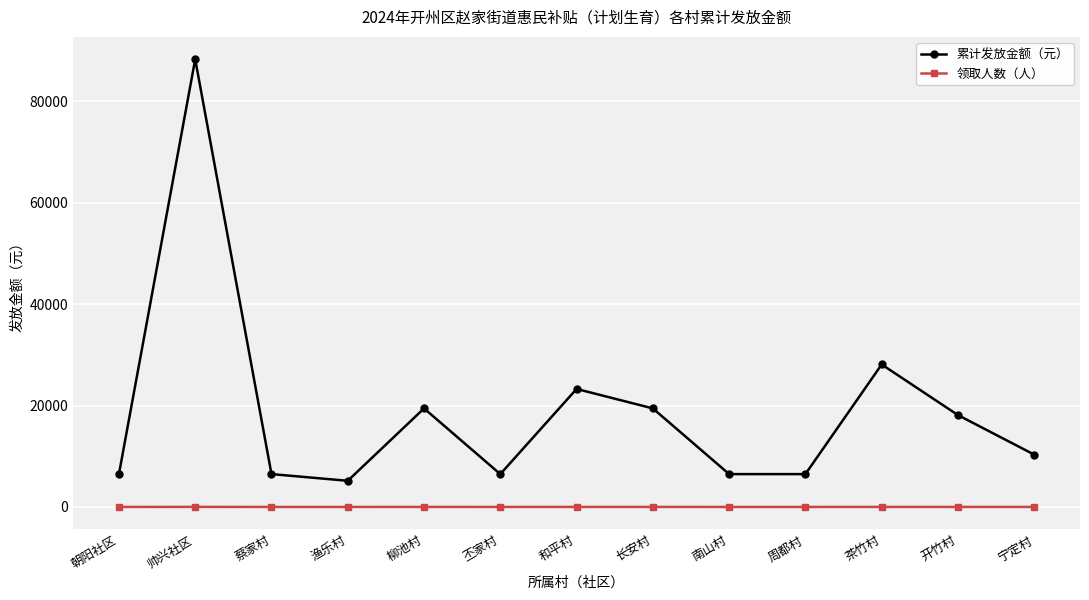

What is the difference between the second highest and minimum values in the 领取人数（人） series?

4